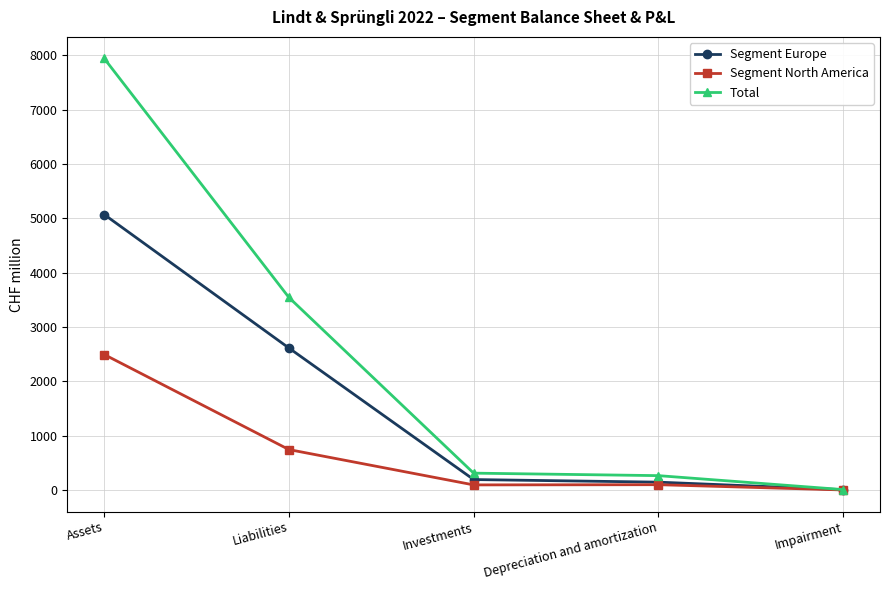

Which series has the widest spread of values?

Total